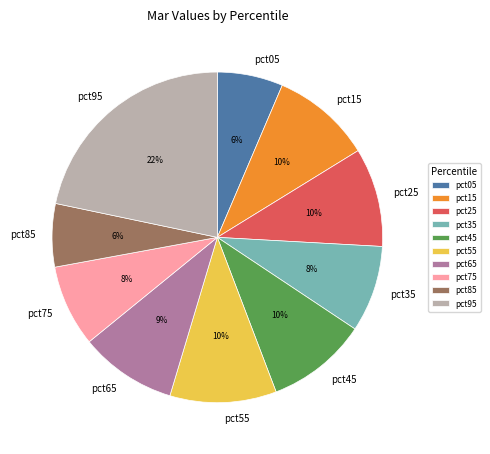

Does pct05 account for over 50% of the chart?

No